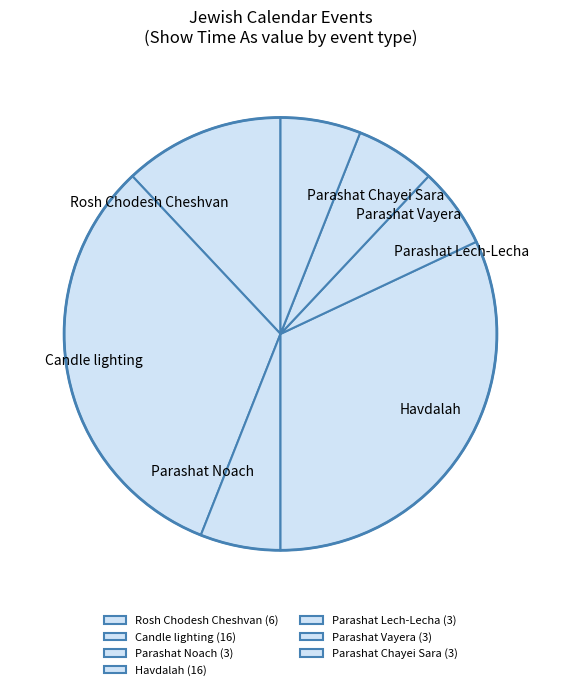

Approximately how many times larger is the value at Parashat Lech-Lecha compared to Parashat Vayera?

1.0